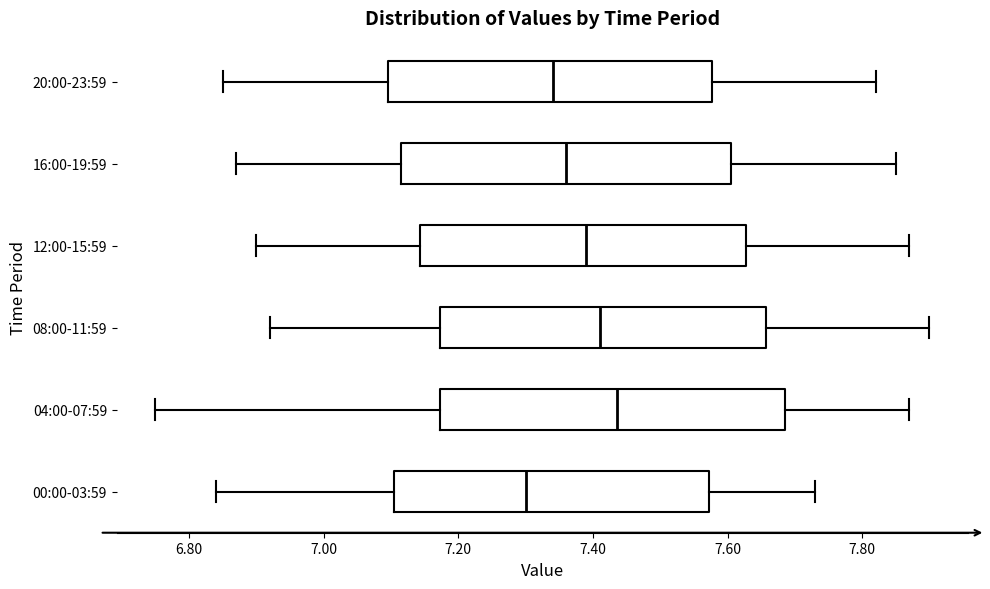

Which box's median line is the furthest to the left?

00:00-03:59